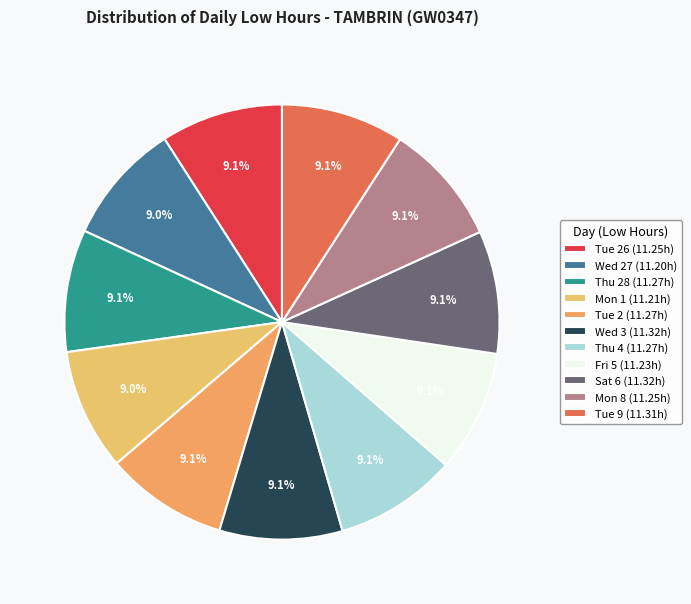

Does any single category account for the majority?

No